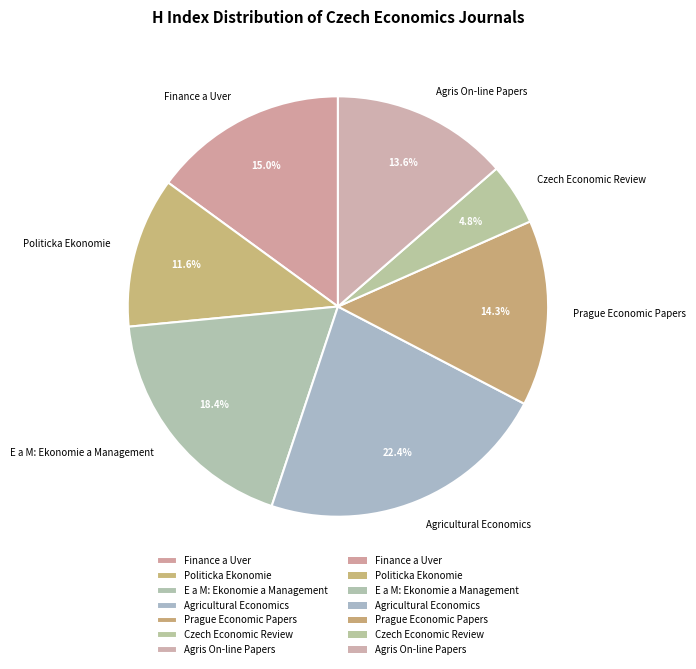

What is the ratio of the value at Agris On-line Papers to the value at Prague Economic Papers?

1.0